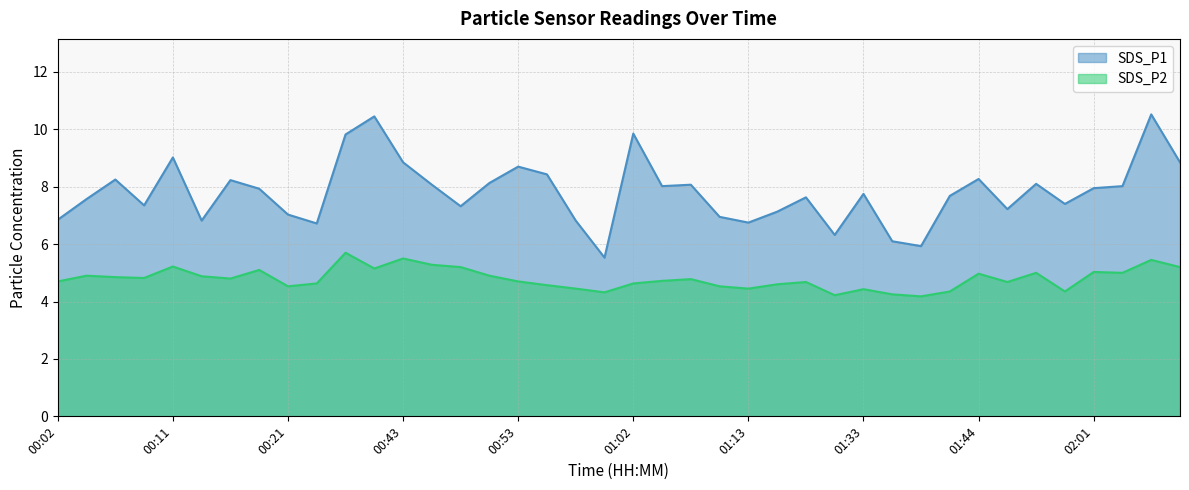

What are all the series names shown in the legend?

SDS_P1, SDS_P2